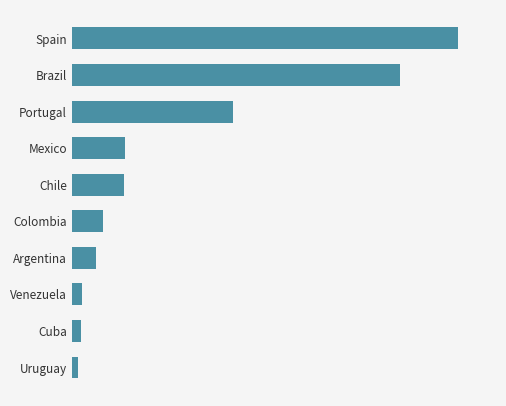

Does the chart contain any negative values?

No